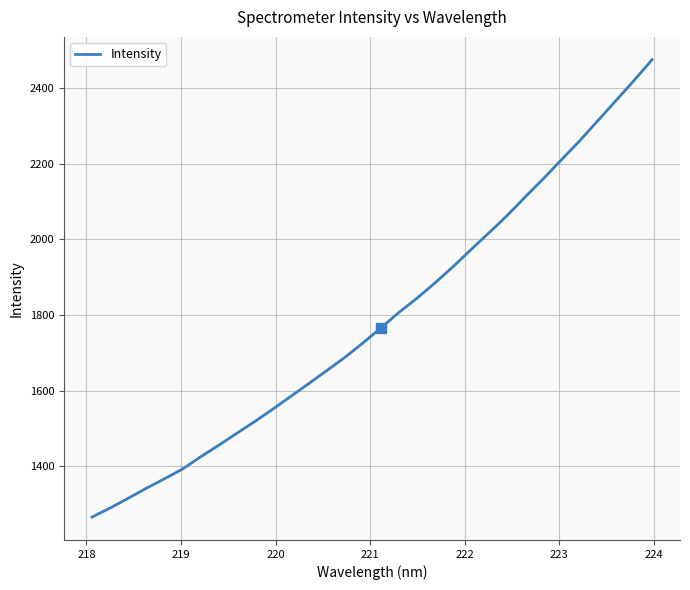

What is the greatest value displayed?

2475.1